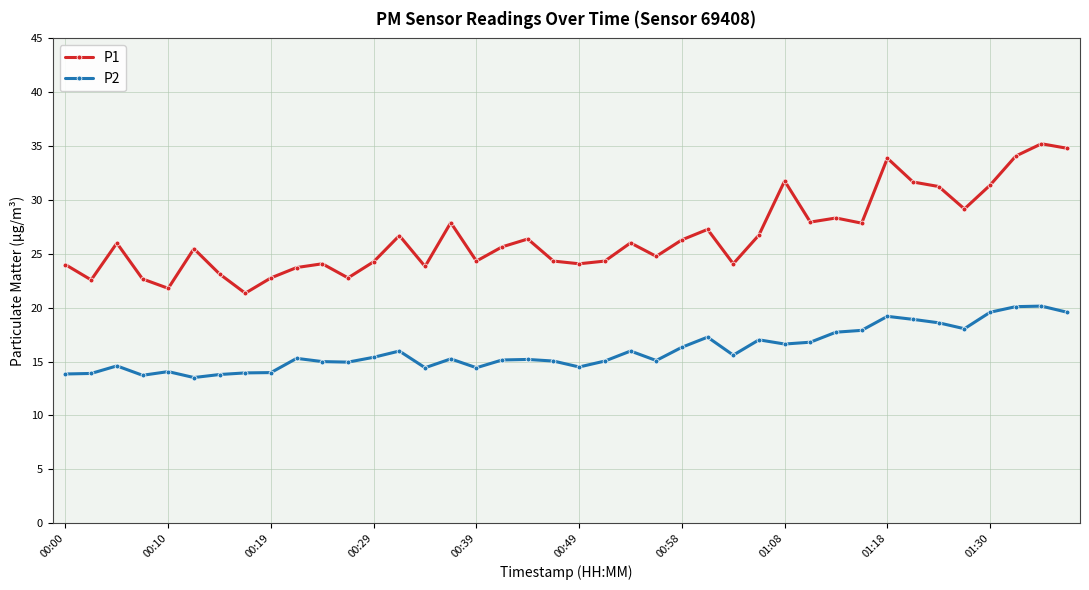

Which series has the largest total across all categories?

P1